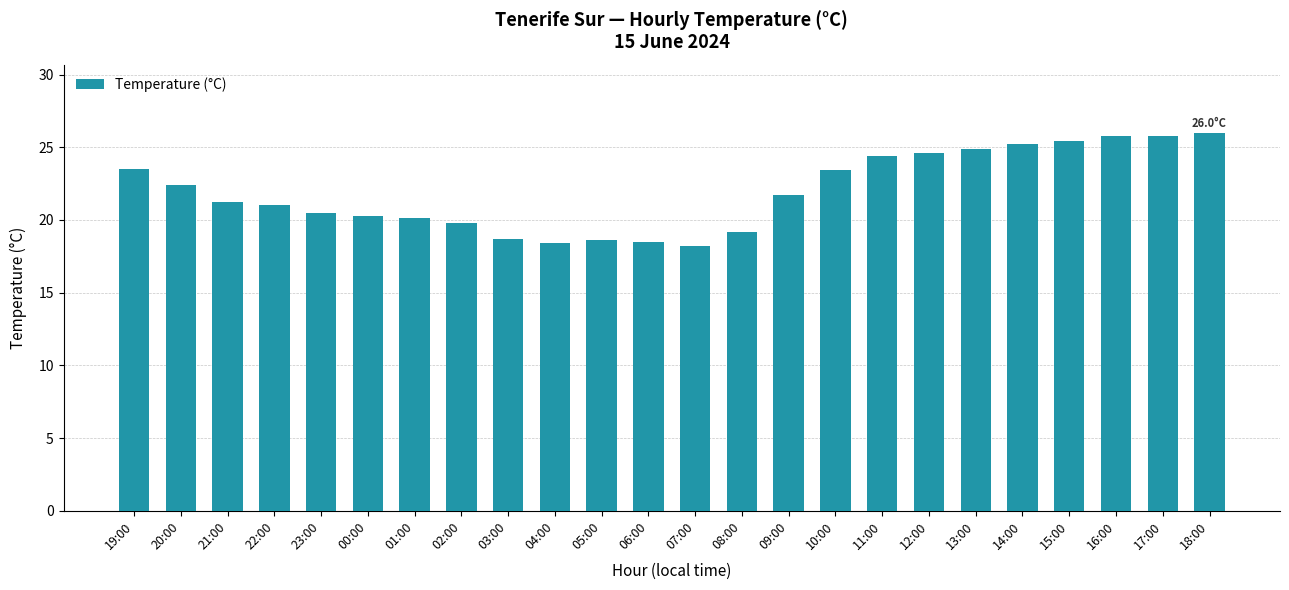

What is the sum of the values at 07:00 and 22:00?

39.2